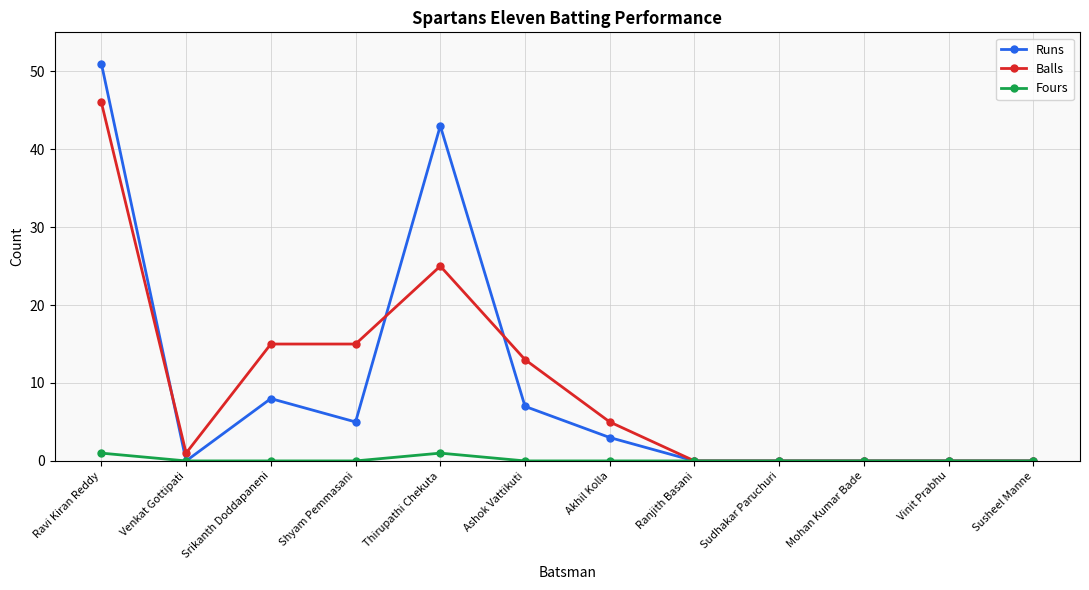

At which label is Runs closest to 25?

Srikanth Doddapaneni